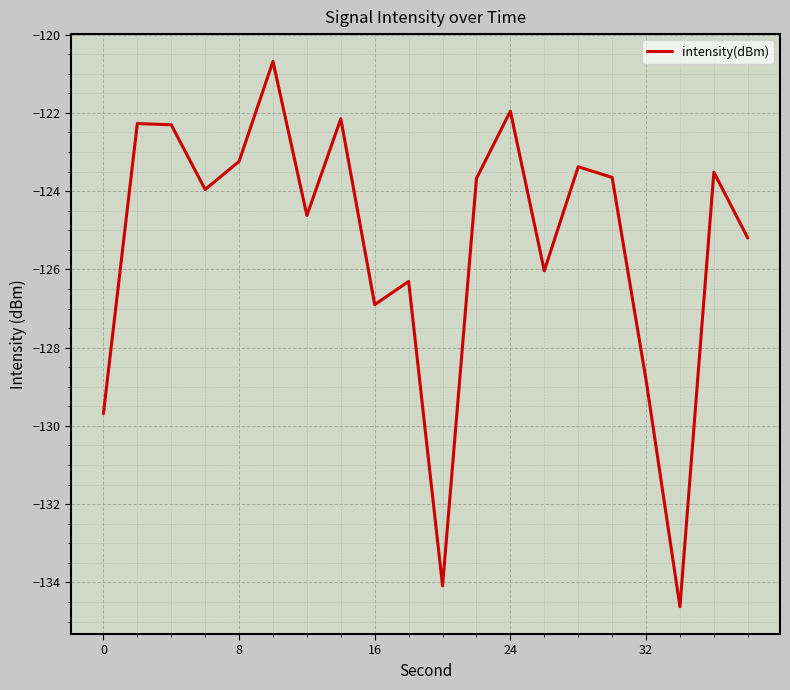

What is the maximum value shown in the chart?

-120.7